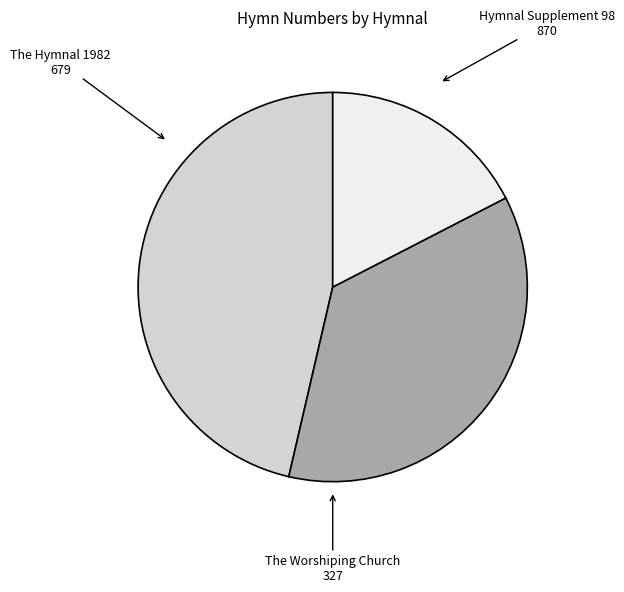

Is it true that The Hymnal 1982 is 36% of the pie?

True